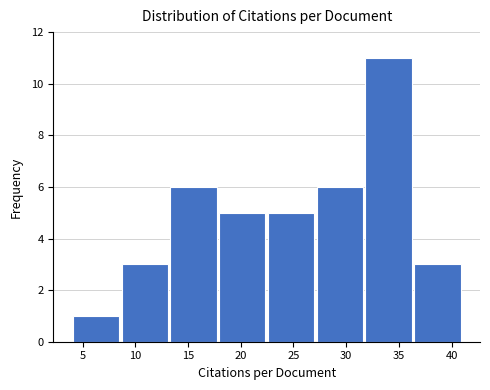

Reading left to right, list every bar in this chart as the range it spans on the x-axis followed by its height. Neither the bar edges nor the heights are printed on the chart, so give them approximately, as read against the axes.

4.0 to 8.5: 1
8.5 to 13.0: 3
13.0 to 18.0: 6
18.0 to 22.5: 5
22.5 to 27.0: 5
27.0 to 31.5: 6
31.5 to 36.5: 11
36.5 to 41.0: 3